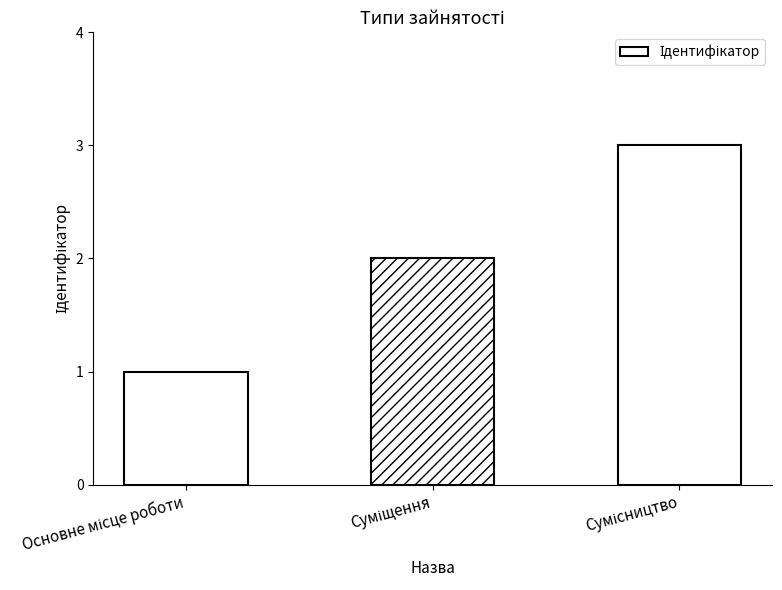

What is the sum of all values?

6